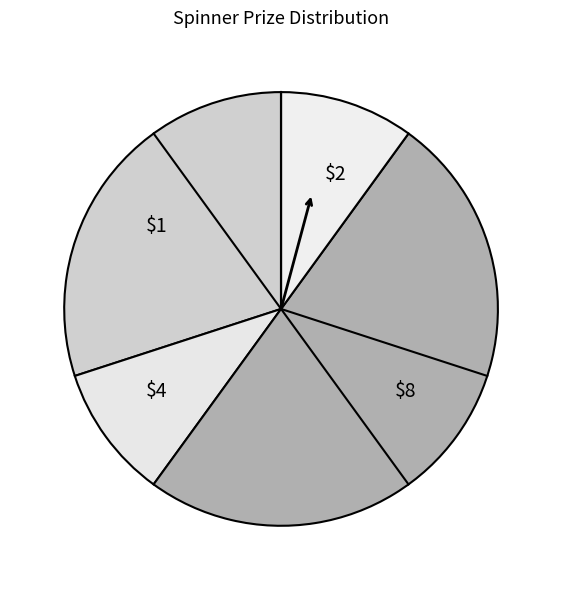

Is it true that $8 is 50% of the pie?

True